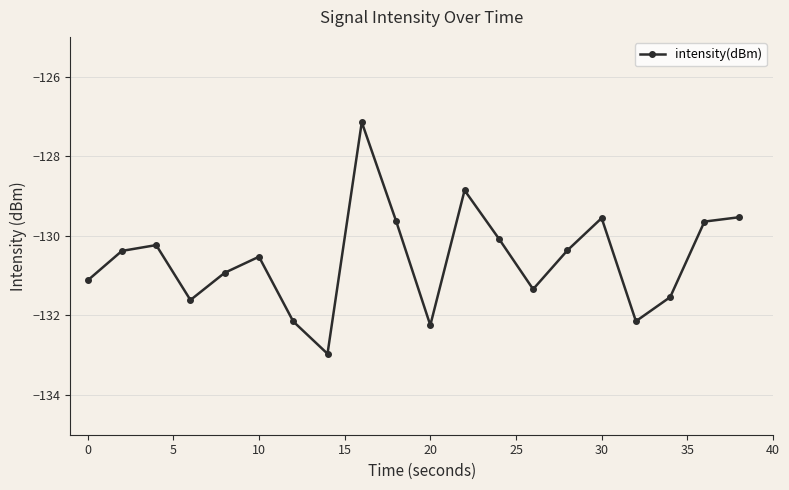

What is the value of the 4th point from the left?

-131.6